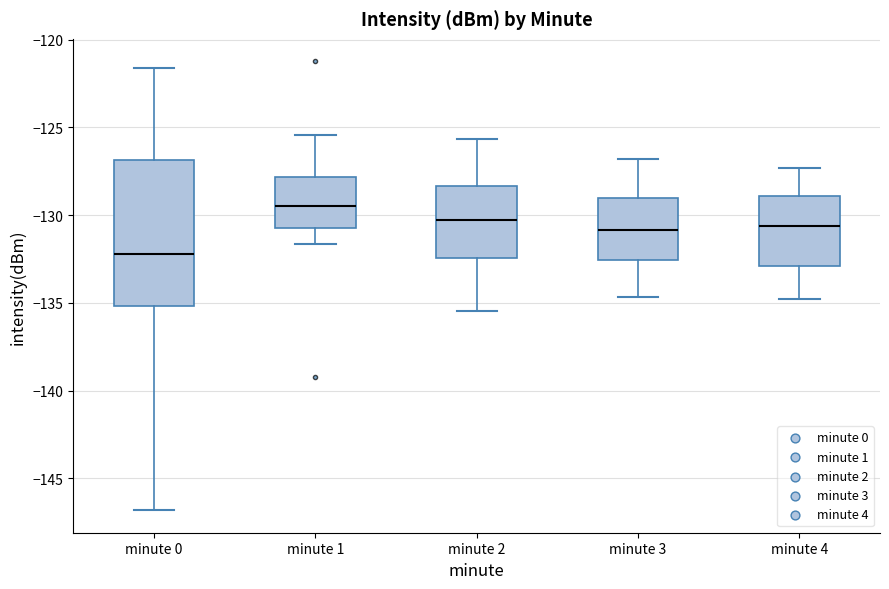

Which box has the lowest median line?

minute 0